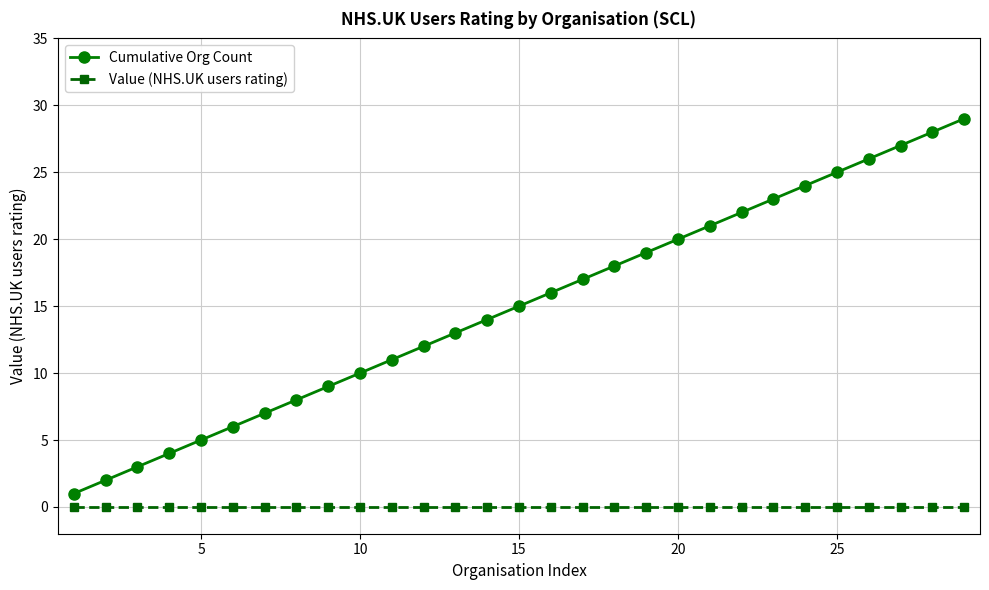

Reading left to right, extract all data points from this chart.

Cumulative Org Count: 1	2	3	4	5	6	7	8	9	10	11	12	13	14	15	16	17	18	19	20	21	22	23	24	25	26	27	28	29
Value (NHS.UK users rating): 0	0	0	0	0	0	0	0	0	0	0	0	0	0	0	0	0	0	0	0	0	0	0	0	0	0	0	0	0